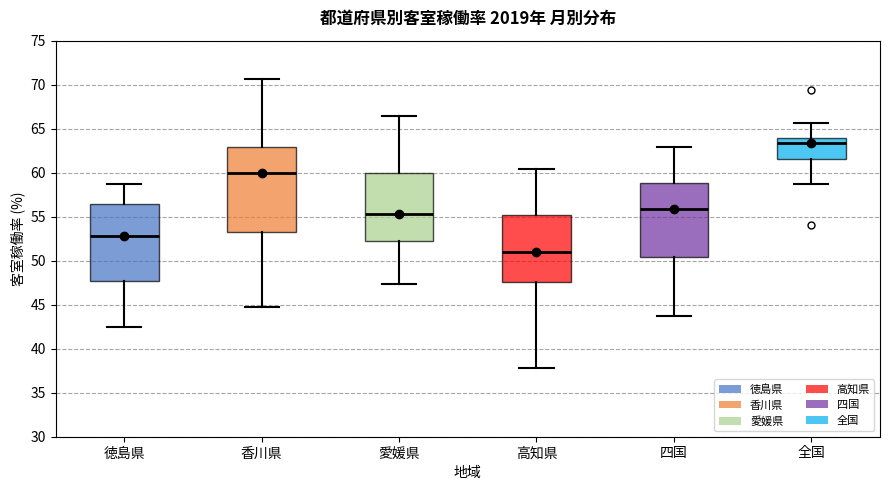

Reading left to right, transcribe this box plot: for each box, give where its median line is, the range the box spans, and where its two whiskers end, as read against the y-axis. The values are not printed on the chart, so give them approximately, as read against the axis.

徳島県: median 53.0, box 47.5 to 56.5, whiskers 42.5 to 58.5
香川県: median 60.0, box 53.5 to 63.0, whiskers 44.5 to 70.5
愛媛県: median 55.5, box 52.0 to 60.0, whiskers 47.5 to 66.5
高知県: median 51.0, box 47.5 to 55.0, whiskers 38.0 to 60.5
四国: median 56.0, box 50.5 to 59.0, whiskers 43.5 to 63.0
全国: median 63.5, box 61.5 to 64.0, whiskers 58.5 to 65.5